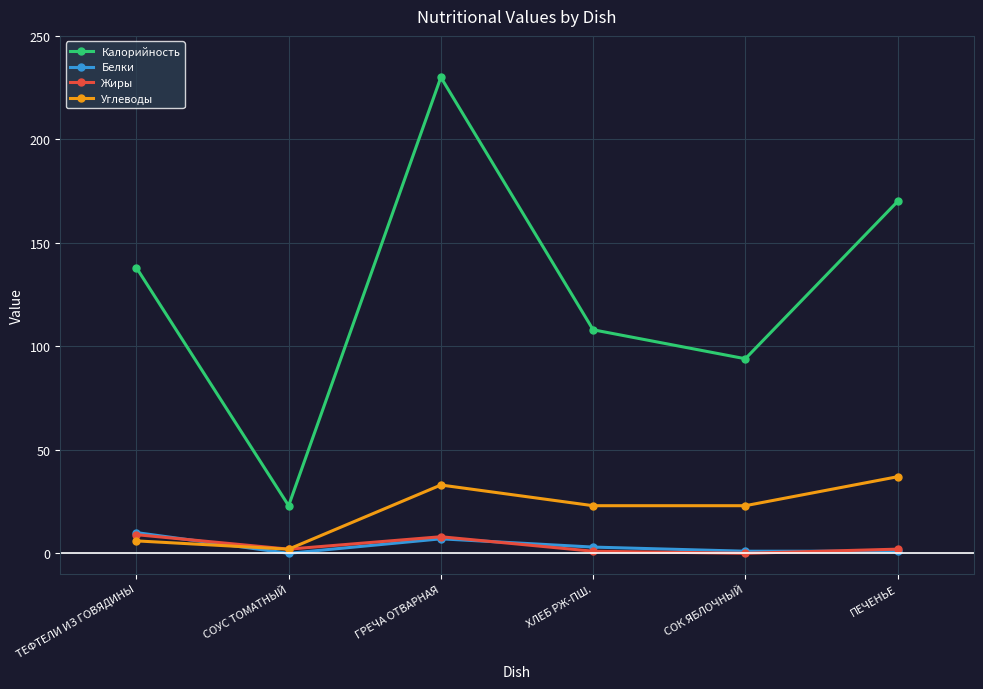

At which label does Калорийность reach its peak?

ГРЕЧА ОТВАРНАЯ